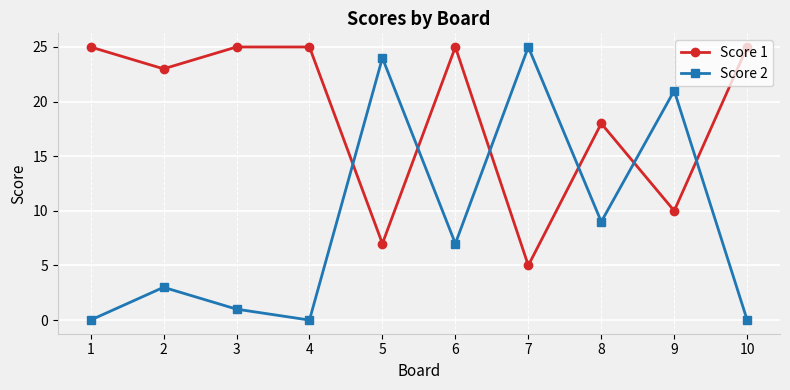

Reading left to right, list all the values displayed in this chart.

Score 1: 1=25	2=23	3=25	4=25	5=7	6=25	7=5	8=18	9=10	10=25
Score 2: 1=0	2=3	3=1	4=0	5=24	6=7	7=25	8=9	9=21	10=0